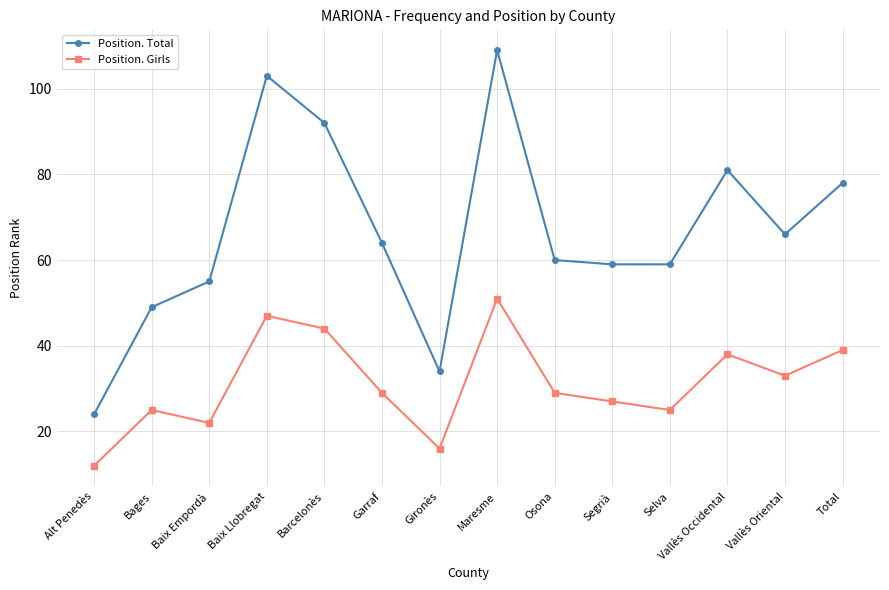

What is the sum of all Position. Total values?

933